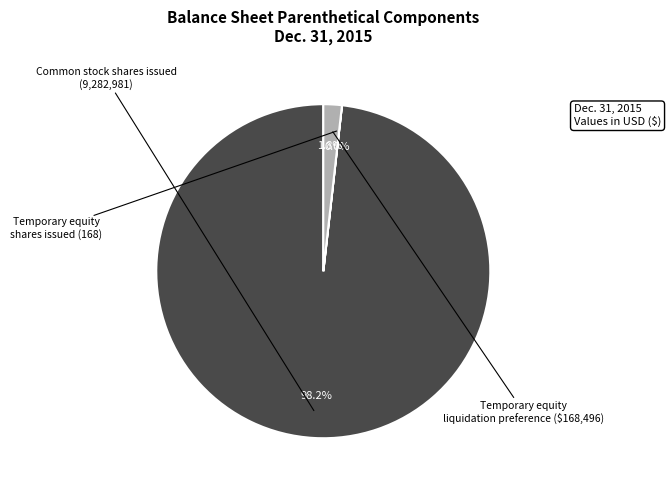

Is there any slice that represents more than half of the pie?

Yes